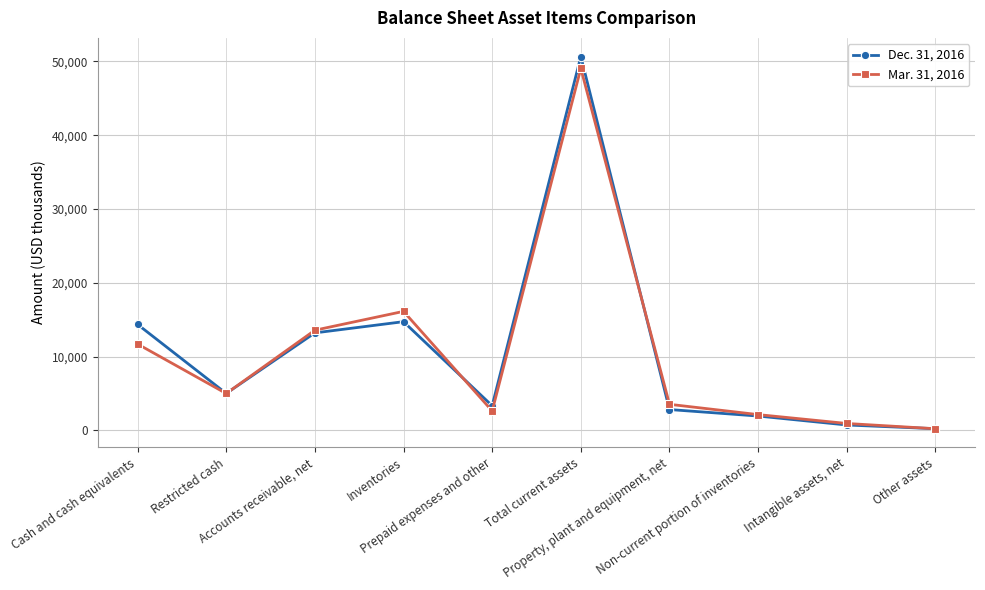

What position from the right is Total current assets?

5